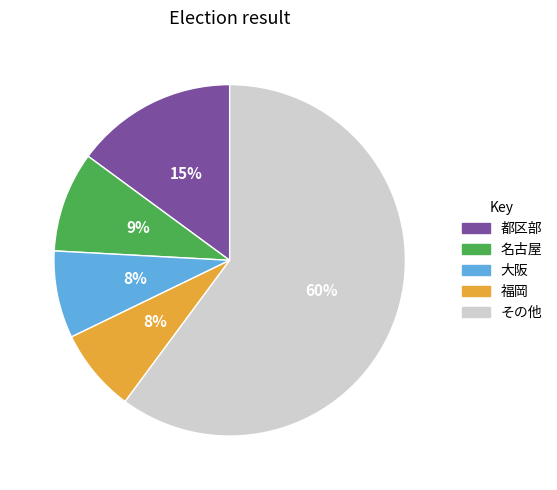

Is there a majority slice in this chart?

Yes